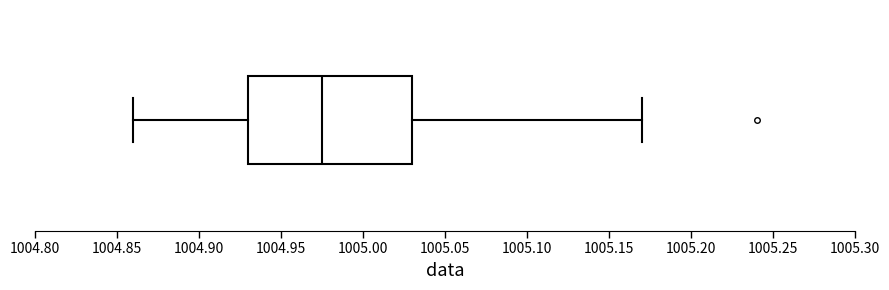

Where is the right edge of the box on the x-axis? The values are not printed on the chart, so give them approximately, as read against the axis.

1005.030